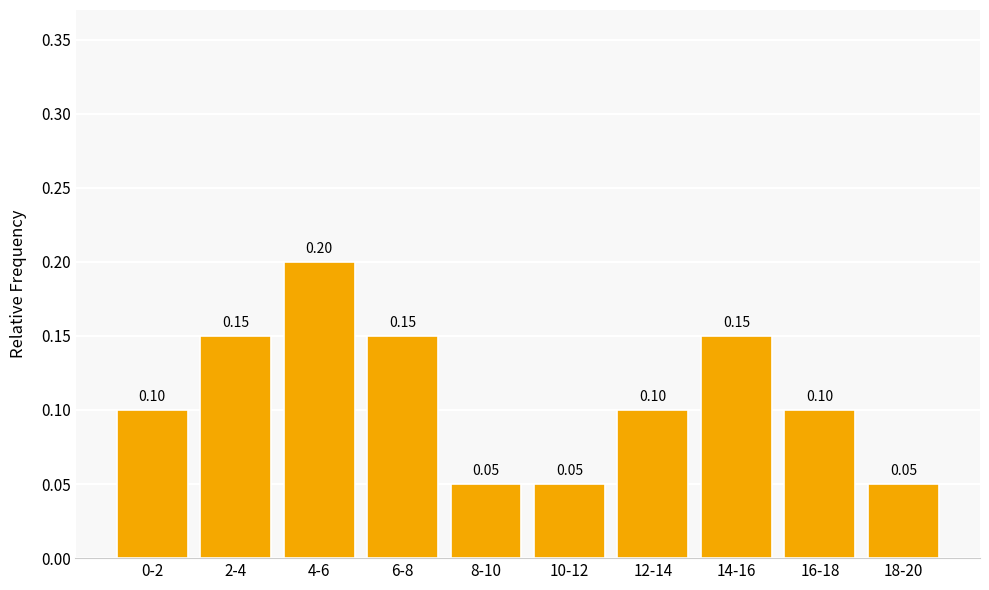

What is the change in value from 0-2 to 4-6?

+0.1